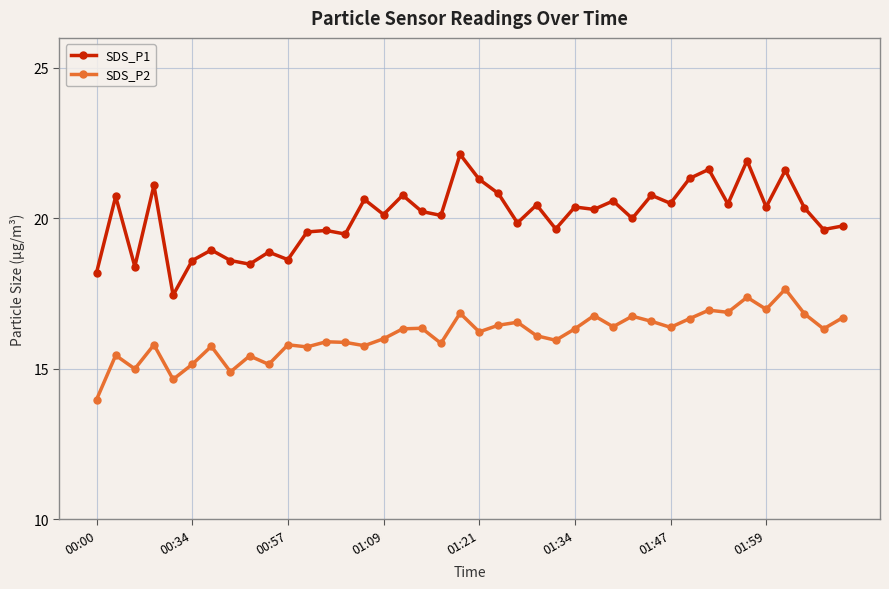

True or false: SDS_P2 and SDS_P1 cross at least once.

False